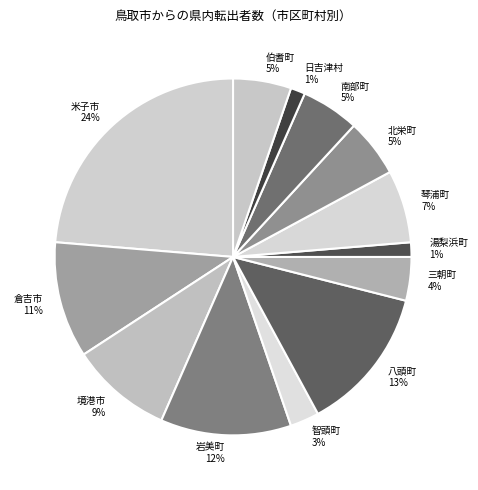

True or false: 倉吉市 accounts for 11% of the total.

True